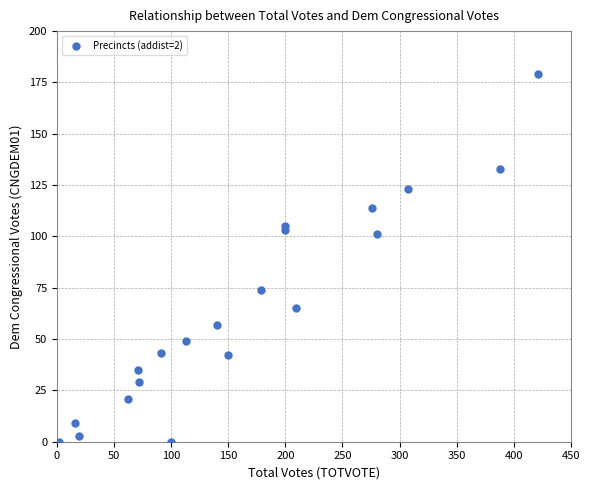

What Y value in the scatter plot is closest to 89?

101